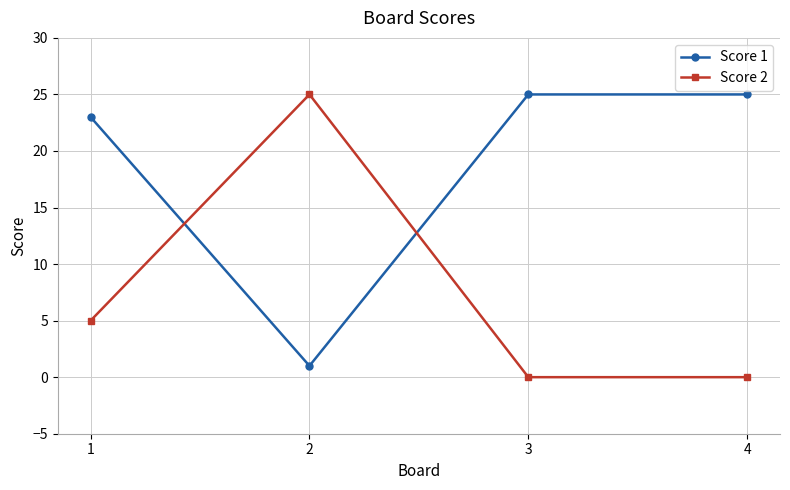

How many lines are shown in the chart?

2